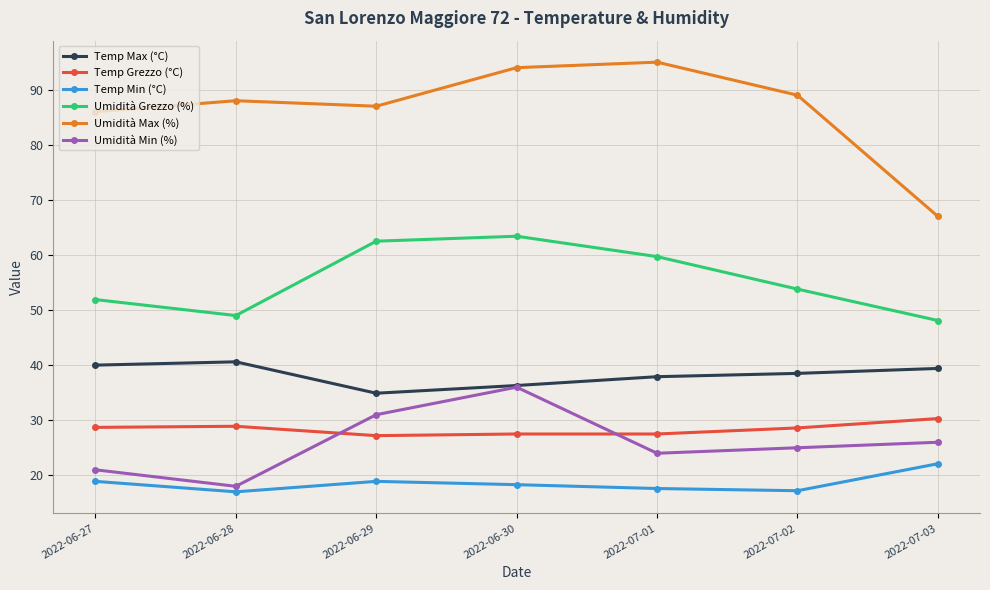

True or false: Umidità Max (%) and Temp Min (°C) intersect in this chart.

False